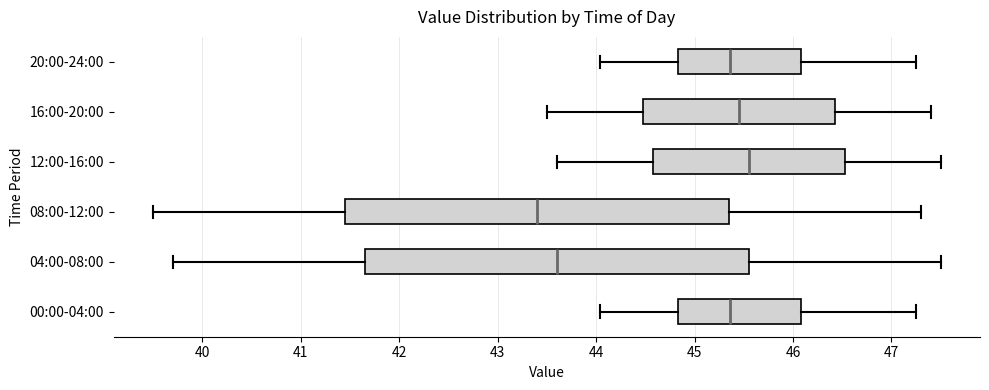

Reading bottom to top, read every box against the x-axis: the position of its median line, the range the box covers, and the ends of its whiskers. The values are not printed on the chart, so give them approximately, as read against the axis.

00:00-04:00: median 45.4, box 44.8 to 46.1, whiskers 44.0 to 47.3
04:00-08:00: median 43.6, box 41.7 to 45.6, whiskers 39.7 to 47.5
08:00-12:00: median 43.4, box 41.5 to 45.4, whiskers 39.5 to 47.3
12:00-16:00: median 45.6, box 44.6 to 46.5, whiskers 43.6 to 47.5
16:00-20:00: median 45.5, box 44.5 to 46.4, whiskers 43.5 to 47.4
20:00-24:00: median 45.4, box 44.8 to 46.1, whiskers 44.0 to 47.3